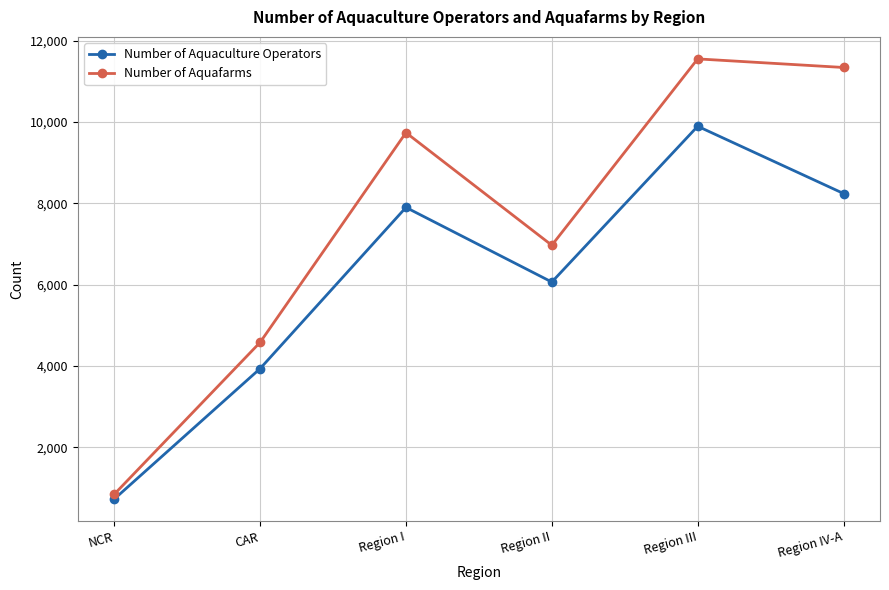

True or false: Number of Aquafarms and Number of Aquaculture Operators intersect in this chart.

False